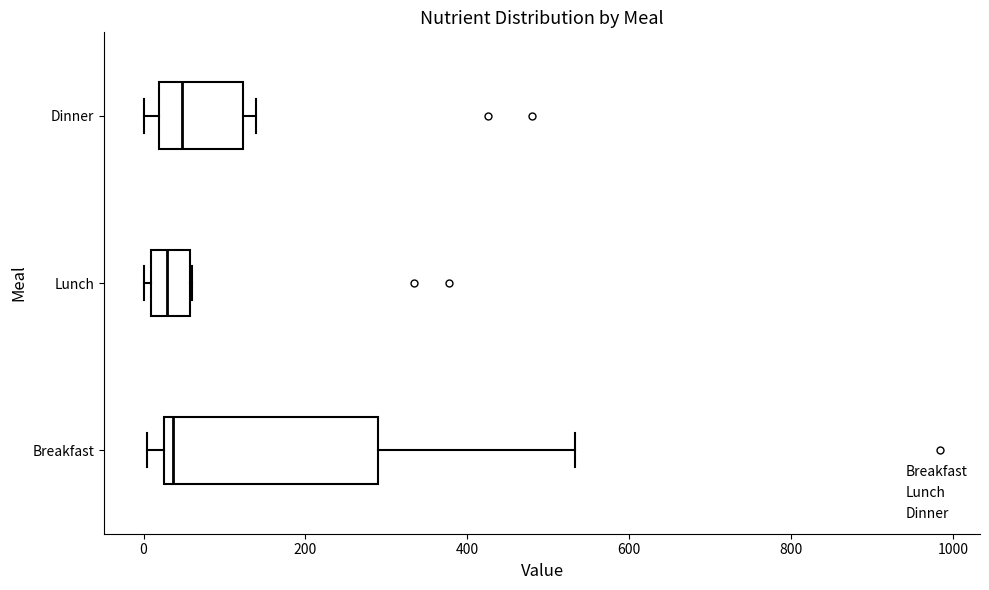

Reading bottom to top, read every box against the x-axis: the position of its median line, the range the box covers, and the ends of its whiskers. The values are not printed on the chart, so give them approximately, as read against the axis.

Breakfast: median 40, box 20 to 300, whiskers 0 to 540
Lunch: median 20, box 0 to 60, whiskers 0 (just left of the box's left edge) to 60
Dinner: median 40, box 20 to 120, whiskers 0 to 140